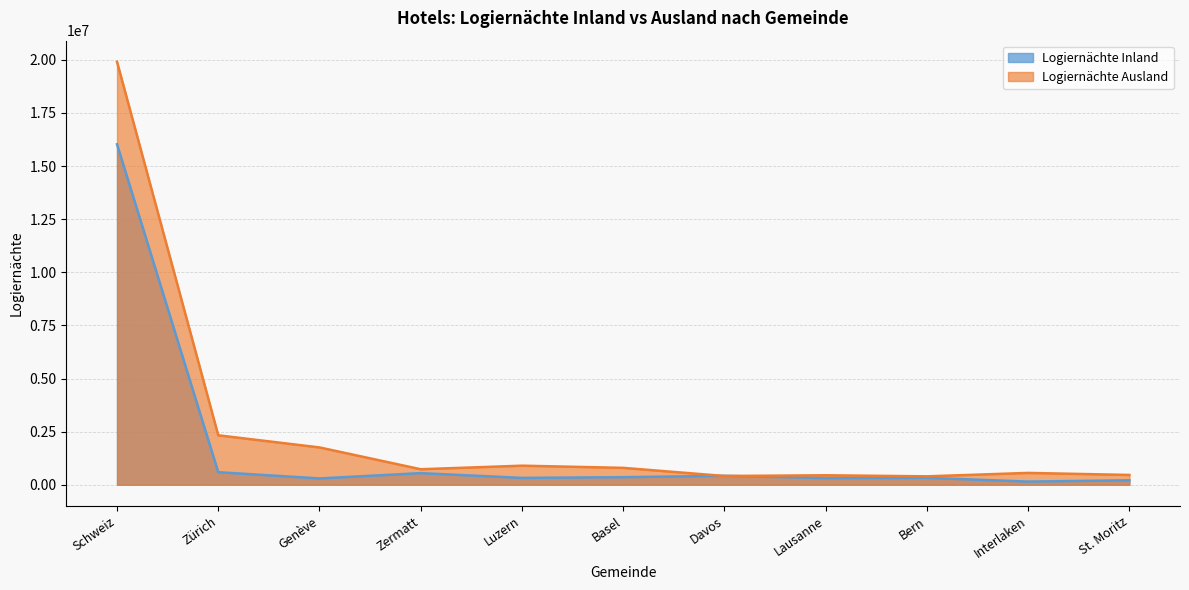

Is it true that Logiernächte Inland equals 16026135 at Schweiz?

True